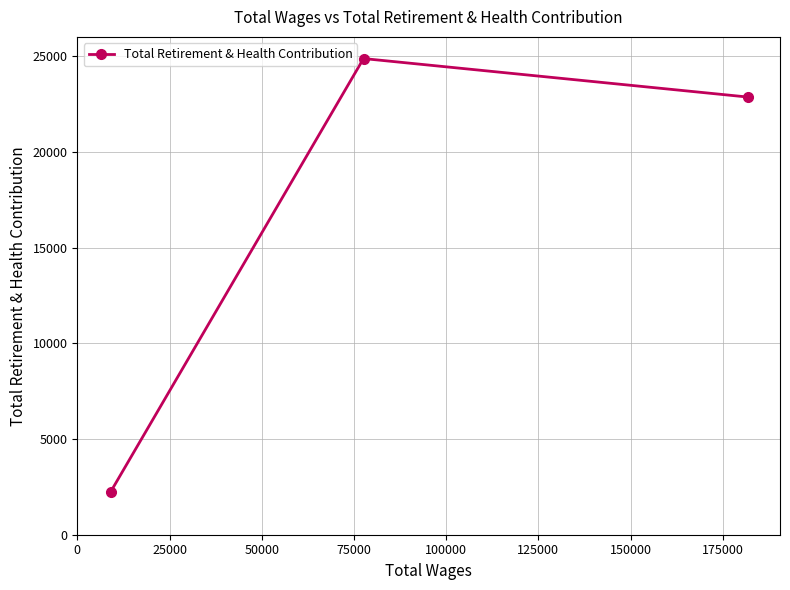

What is the difference between the maximum and minimum values?

22640